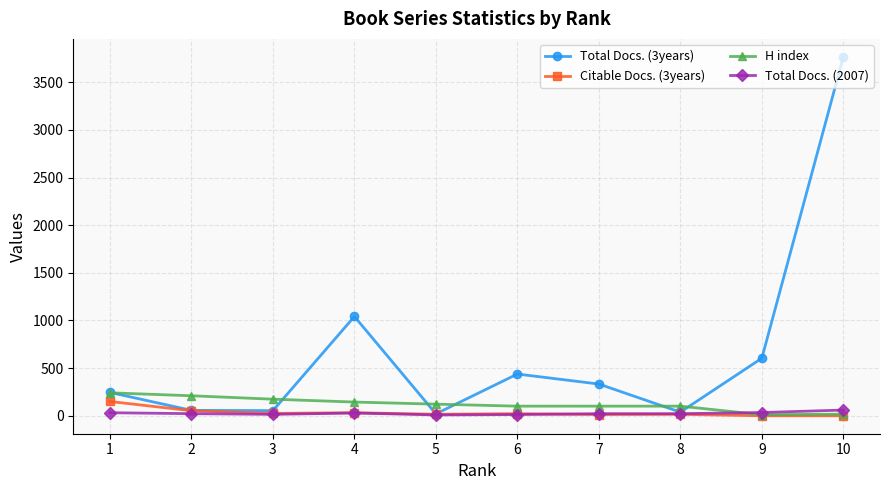

Is the value of Total Docs. (3years) at 6 greater than the value of H index at 1?

Yes